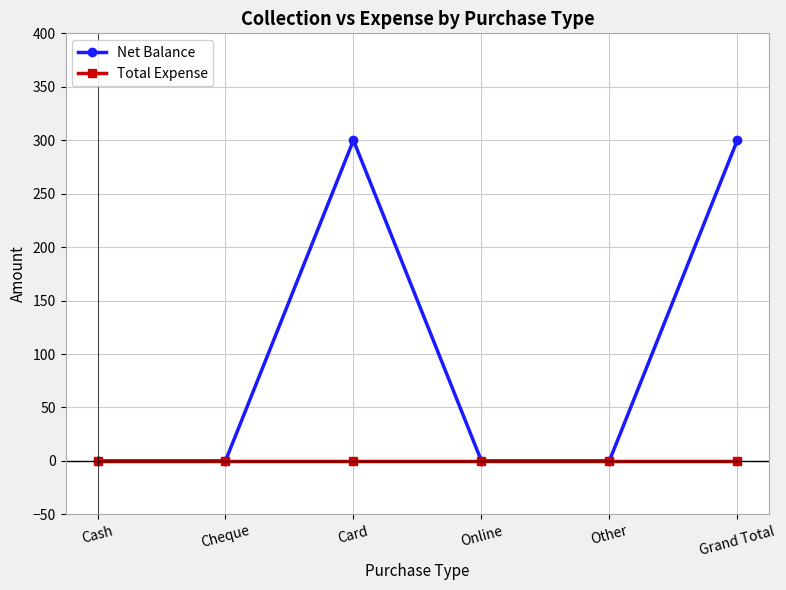

Is the value of Total Expense at Online greater than the value of Net Balance at Grand Total?

No